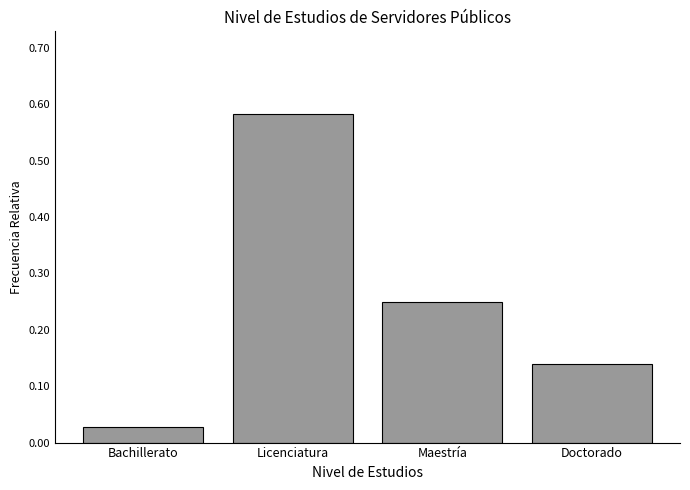

List the labels in order of value, largest first.

Licenciatura, Maestría, Doctorado, Bachillerato